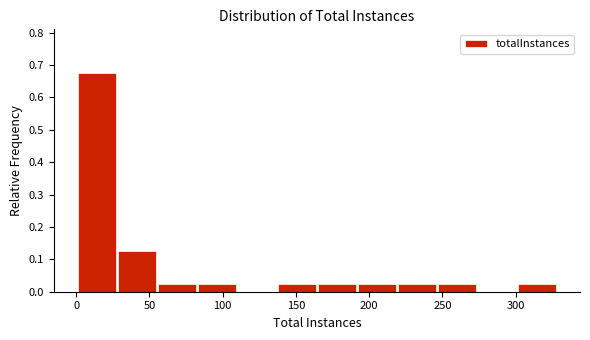

Reading left to right, list every bar in this chart as the range it spans on the x-axis followed by its height. Neither the bar edges nor the heights are printed on the chart, so give them approximately, as read against the axes.

0 to 30: 0.68
30 to 55: 0.13
55 to 85: 0.03
85 to 110: 0.03
110 to 140: 0
140 to 165: 0.03
165 to 190: 0.03
190 to 220: 0.03
220 to 245: 0.03
245 to 275: 0.03
275 to 300: 0
300 to 330: 0.03